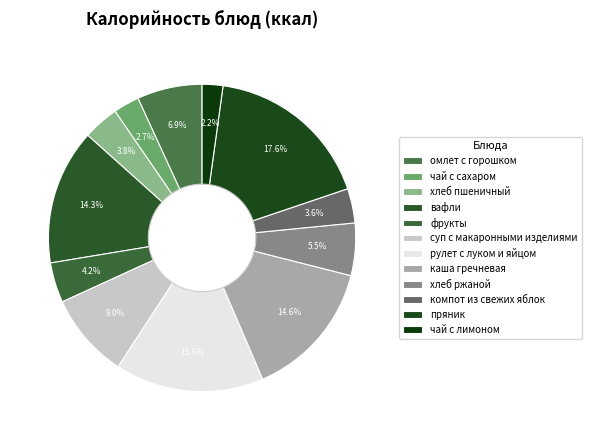

Which category has the smallest portion of the pie?

чай с лимоном